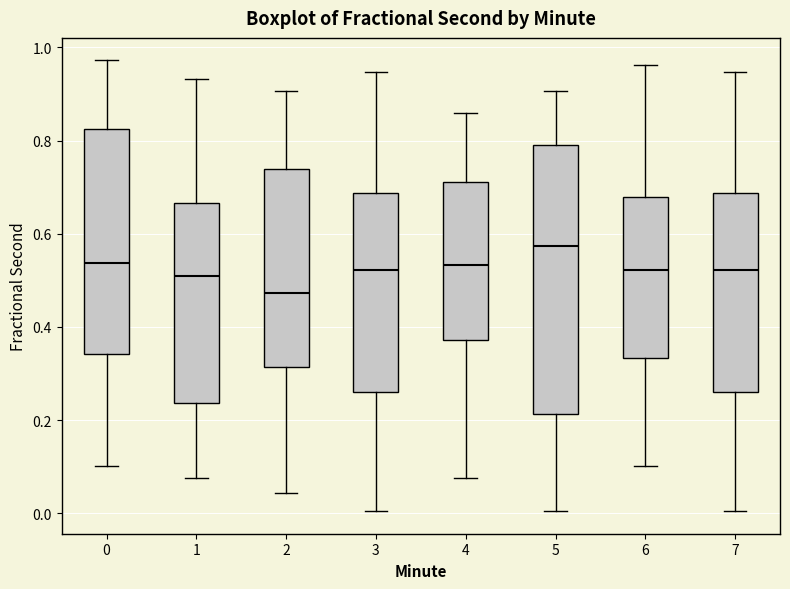

Which box is the tallest, from its lower edge to its upper edge?

5